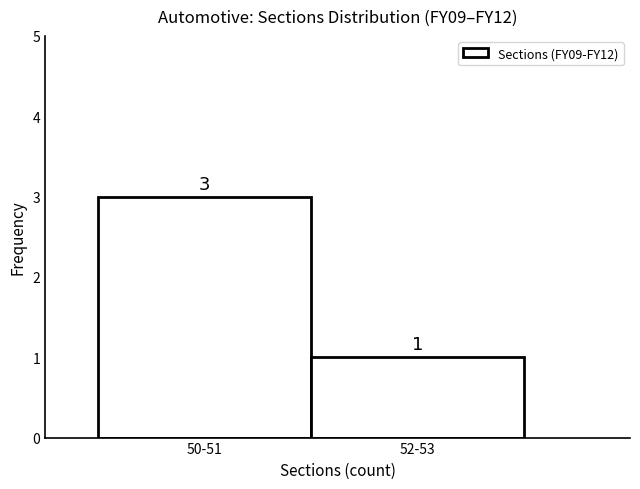

Reading left to right, extract all data points from this chart.

50-51=3	52-53=1